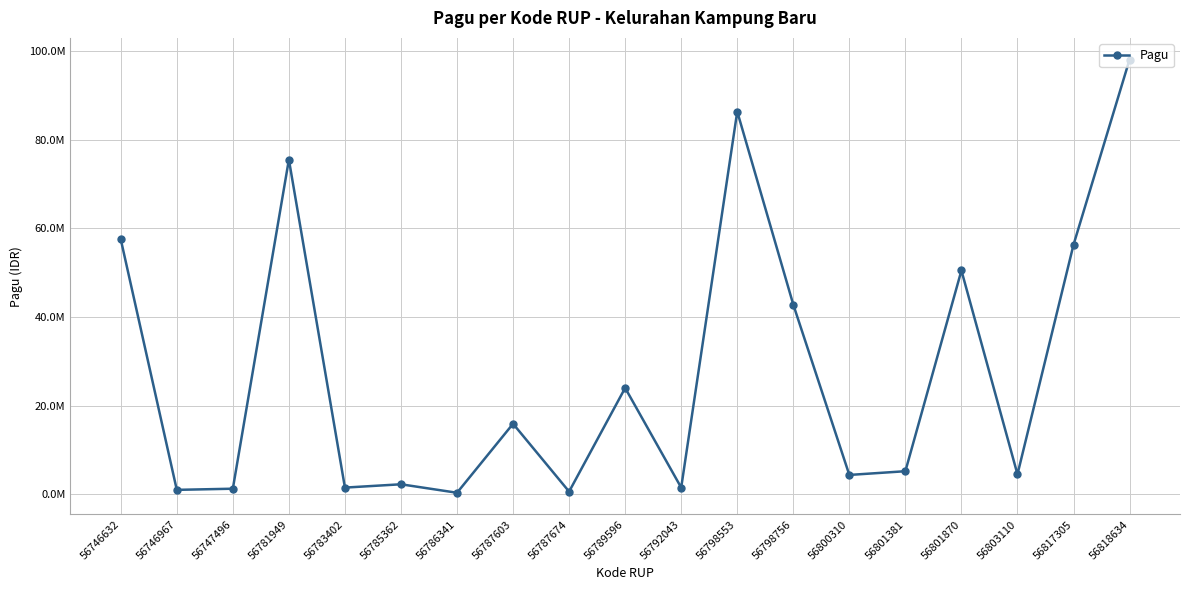

Is it true that the value at 56798553 is 86400000?

True